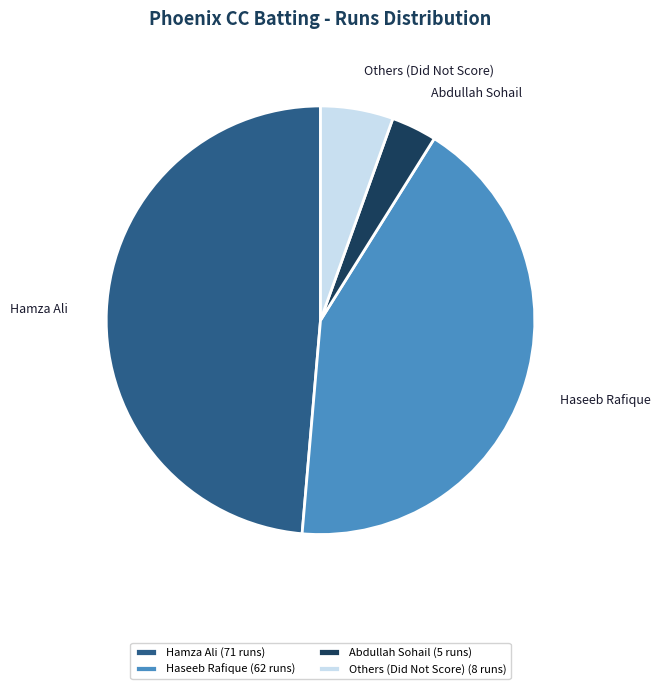

Count the number of slices in the pie.

4